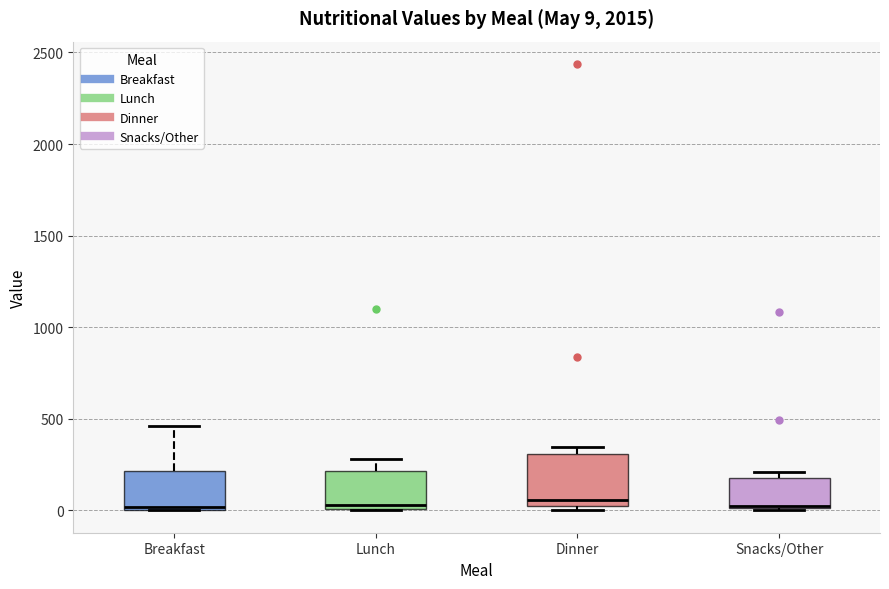

Which box is the tallest, from its lower edge to its upper edge?

Dinner